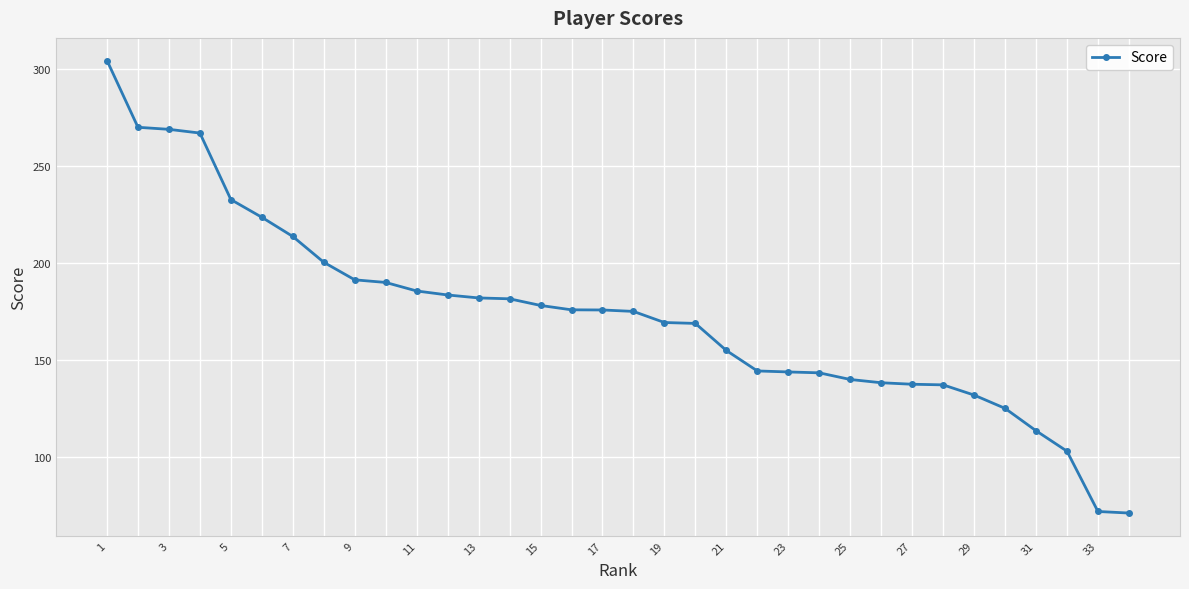

What is the value of the 16th point from the left?

175.8